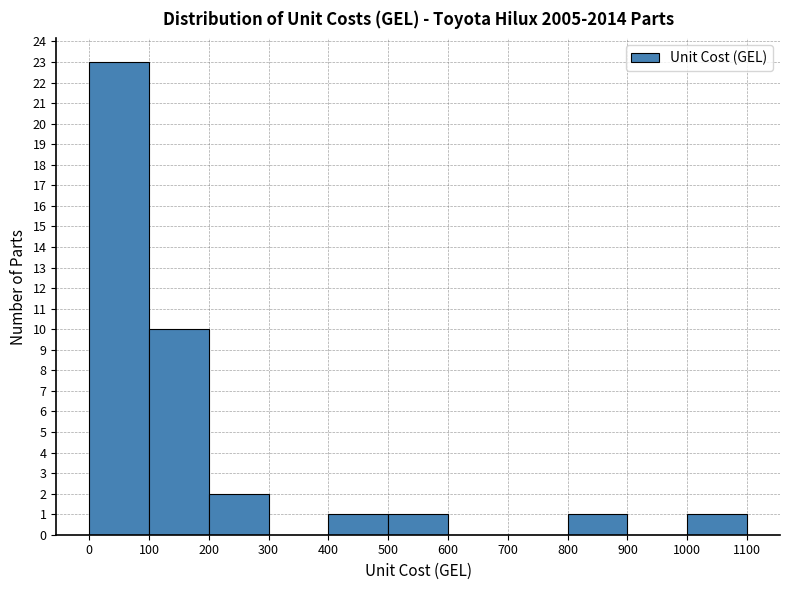

Reading left to right, transcribe this chart: for each bar, give the range it covers on the x-axis and its height. The values are not printed on the chart, so give them approximately, as read against the axis.

0 to 100: 23
100 to 200: 10
200 to 300: 2
300 to 400: 0
400 to 500: 1
500 to 600: 1
600 to 700: 0
700 to 800: 0
800 to 900: 1
900 to 1000: 0
1000 to 1100: 1